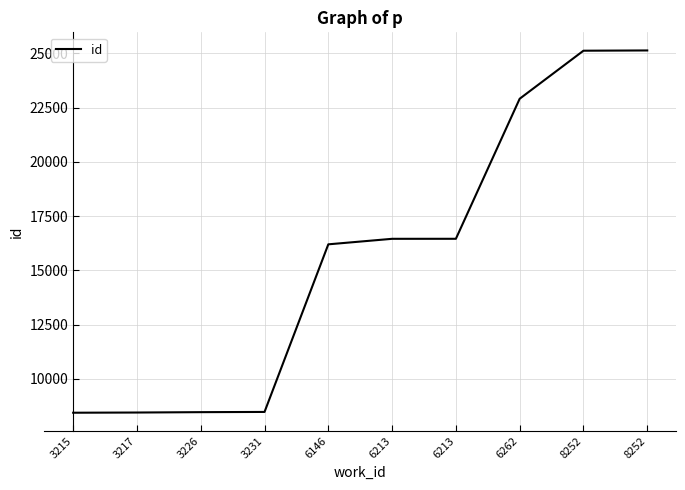

List the labels in order of value, smallest first.

3215, 3217, 3226, 3231, 6146, 6213, 6213, 6262, 8252, 8252